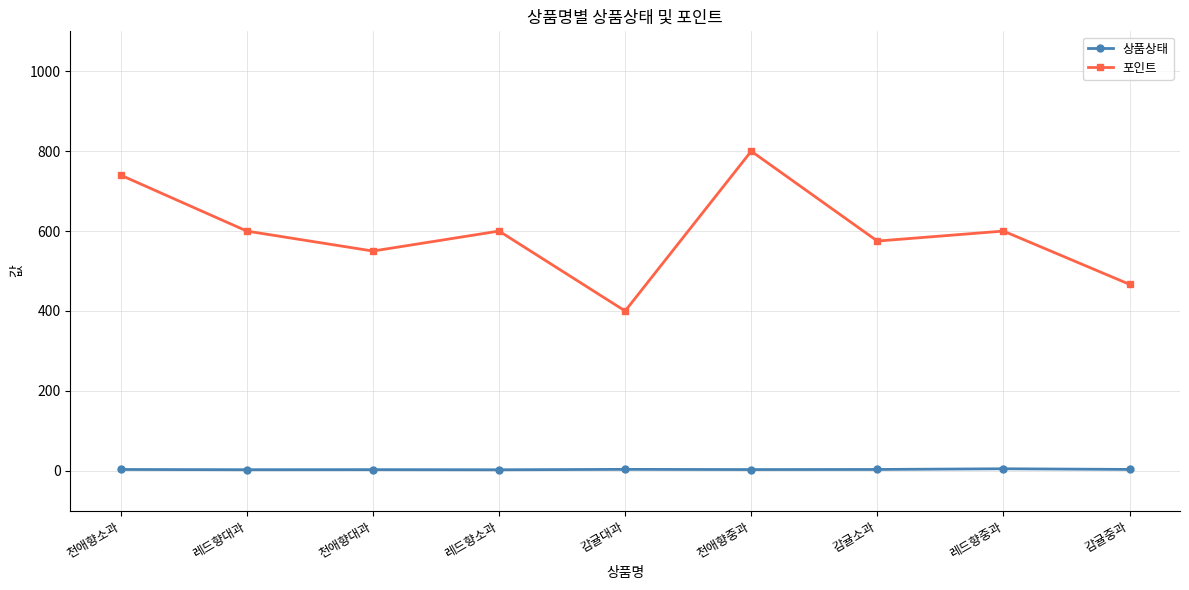

True or false: 포인트 has more than 0 points higher than both neighbors.

True